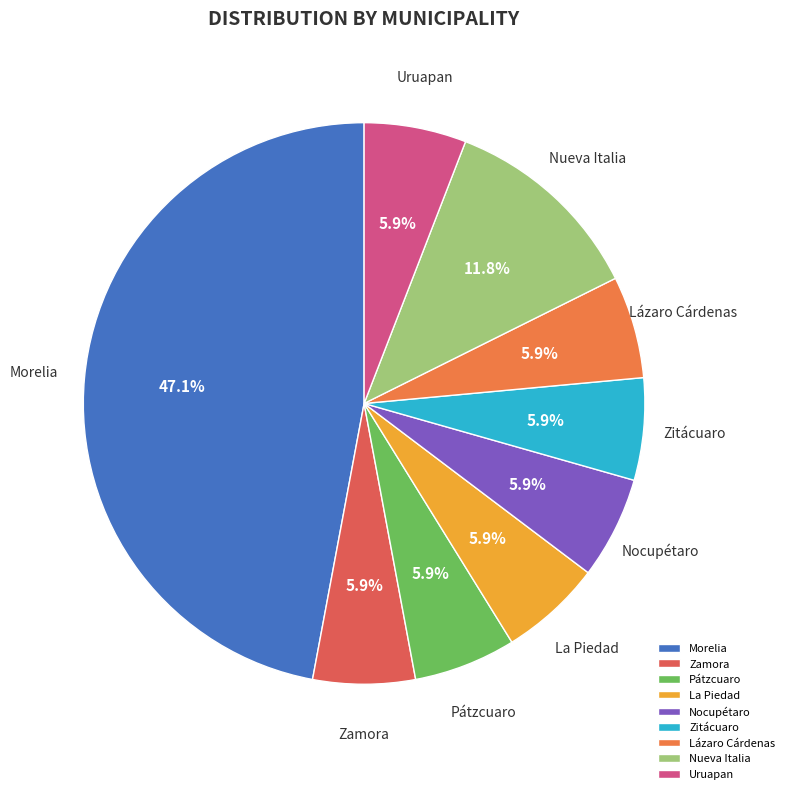

What is the total percentage of Uruapan and Lázaro Cárdenas?

11.8%